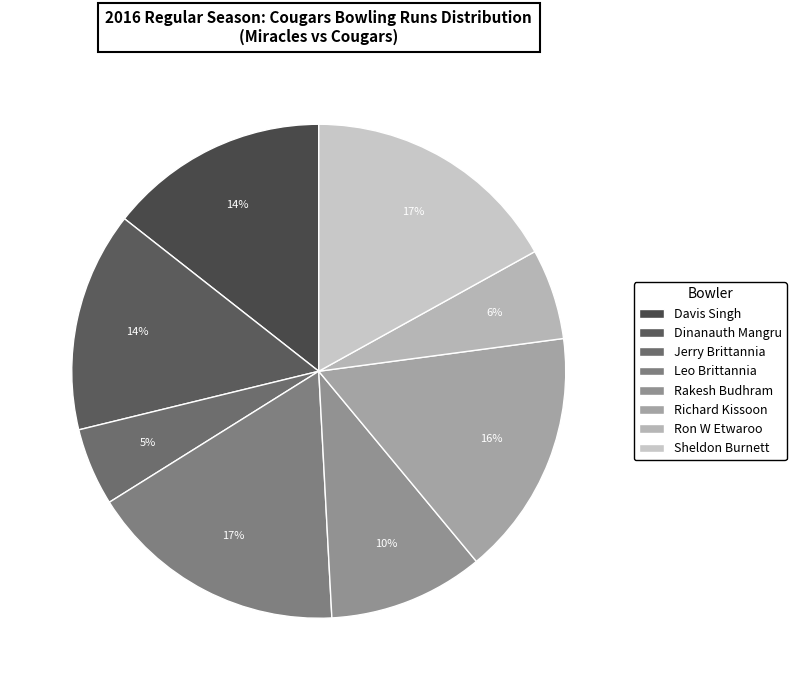

Is there any slice that represents more than half of the pie?

No